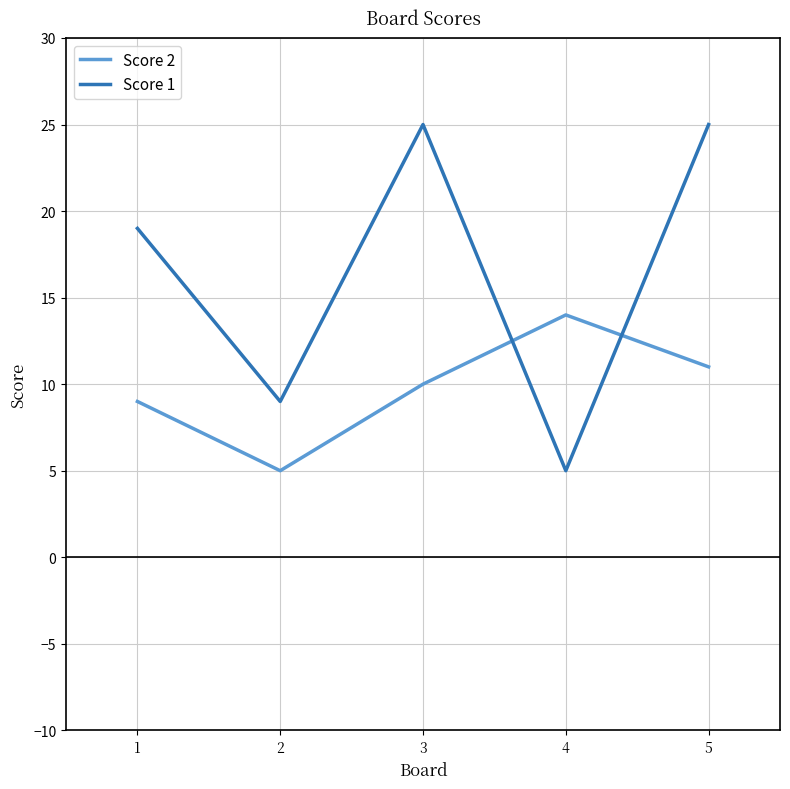

Where is the first local maximum for Score 2?

4